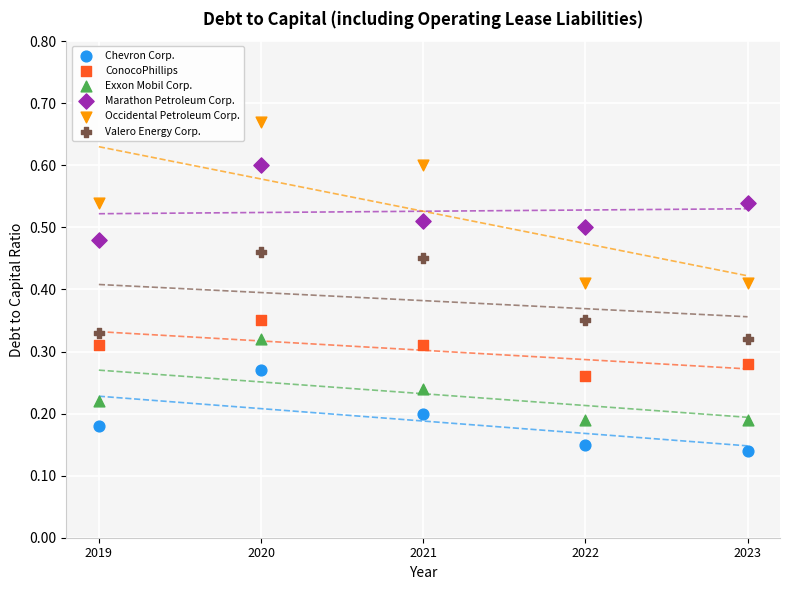

What are all the series names shown in the legend?

Chevron Corp., ConocoPhillips, Exxon Mobil Corp., Marathon Petroleum Corp., Occidental Petroleum Corp., Valero Energy Corp.